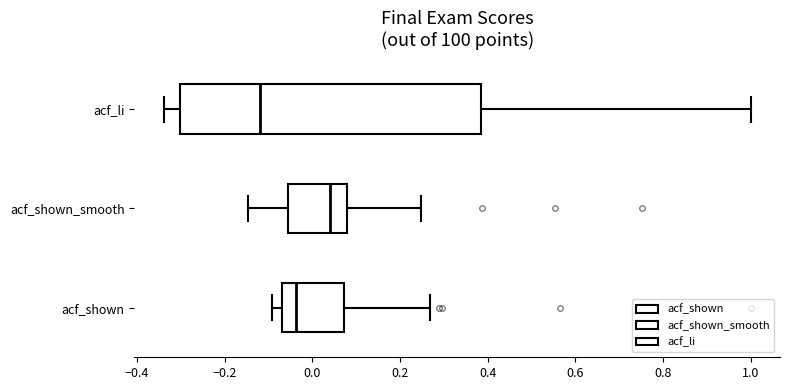

Reading bottom to top, read every box against the x-axis: the position of its median line, the range the box covers, and the ends of its whiskers. The values are not printed on the chart, so give them approximately, as read against the axis.

acf_shown: median -0.04, box -0.08 to 0.08, whiskers -0.10 to 0.26
acf_shown_smooth: median 0.04, box -0.06 to 0.08, whiskers -0.14 to 0.24
acf_li: median -0.12, box -0.30 to 0.38, whiskers -0.34 to 1.00